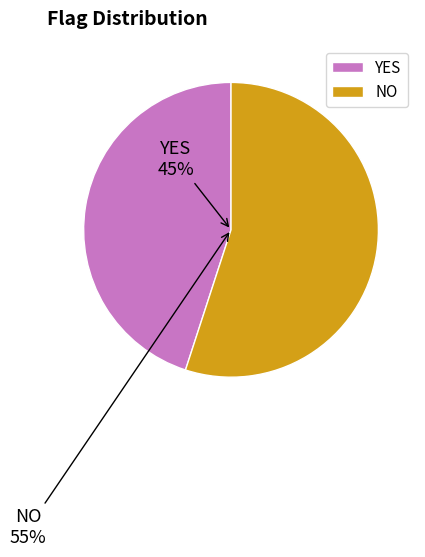

True or false: NO accounts for 55% of the total.

True